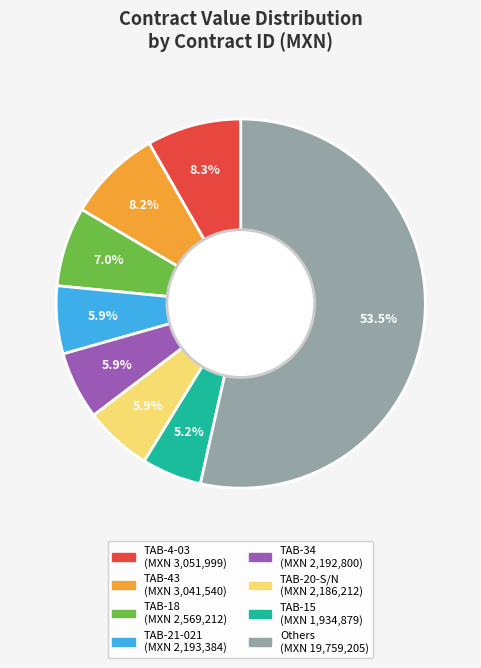

To the nearest percent, what is the difference between the largest and smallest slice percentages?

48%